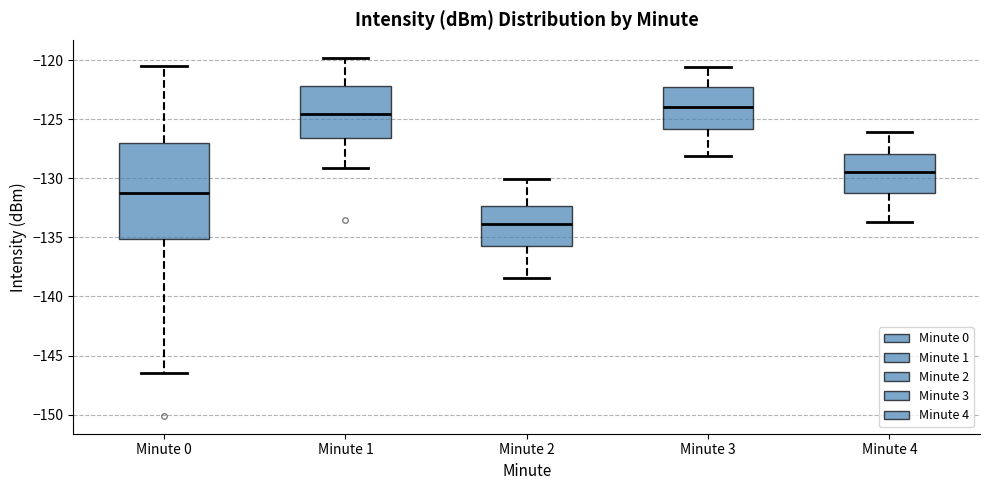

Which box's median line is the lowest?

Minute 2